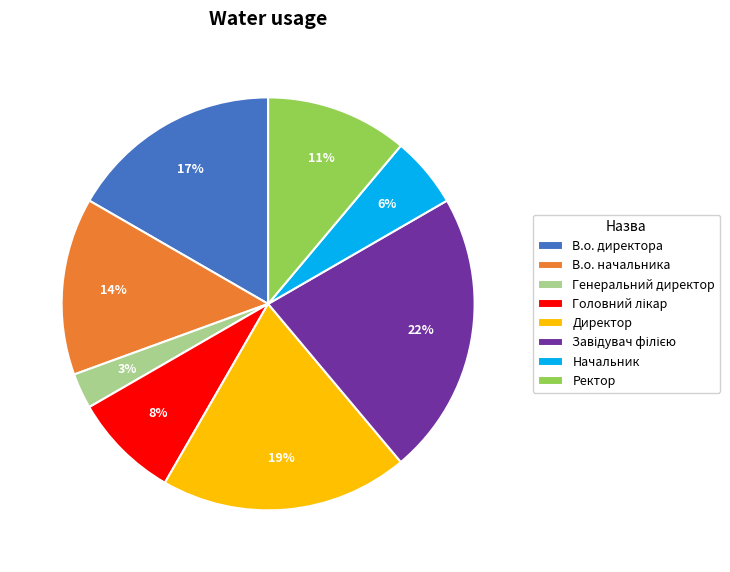

Is there any slice that represents more than half of the pie?

No